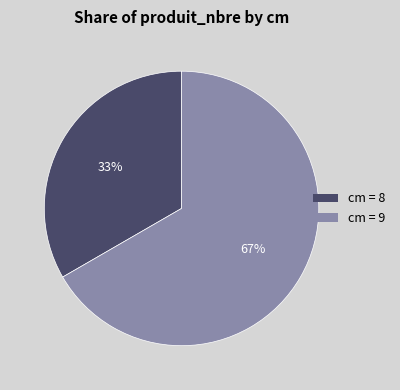

Count the number of slices in the pie.

2